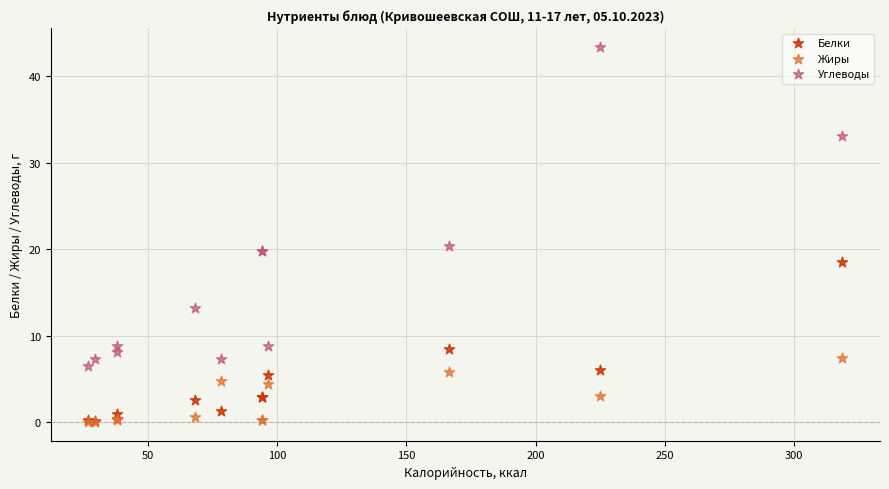

Across all series, what Y value is closest to 21?

20.4